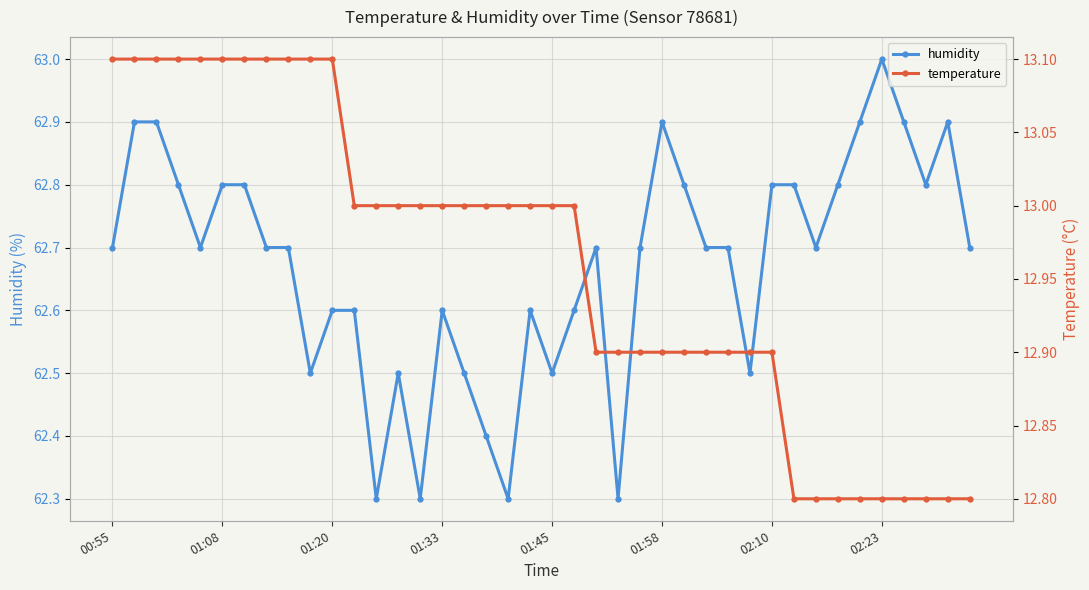

True or false: temperature and humidity intersect in this chart.

False